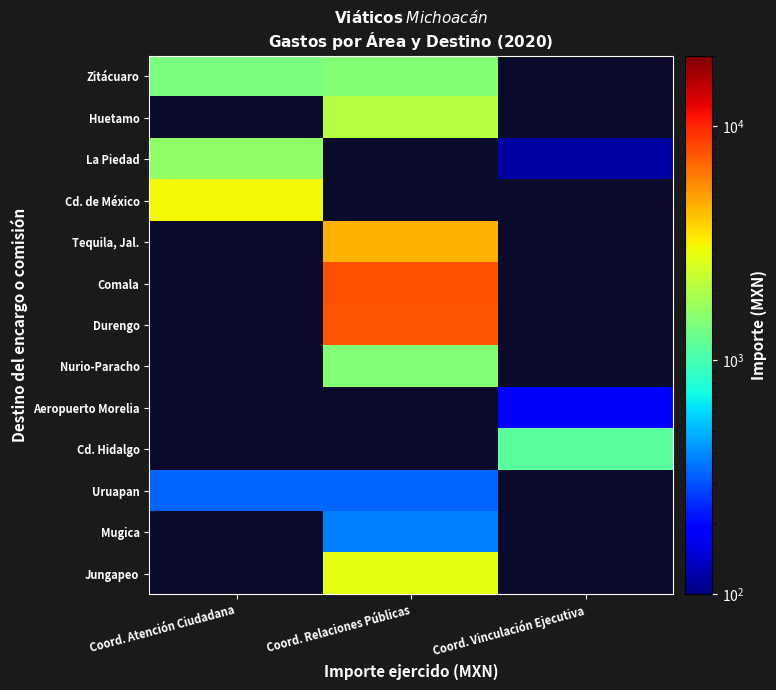

Is it true that Jungapeo equals 2784.0 at Coord. Relaciones Públicas?

True